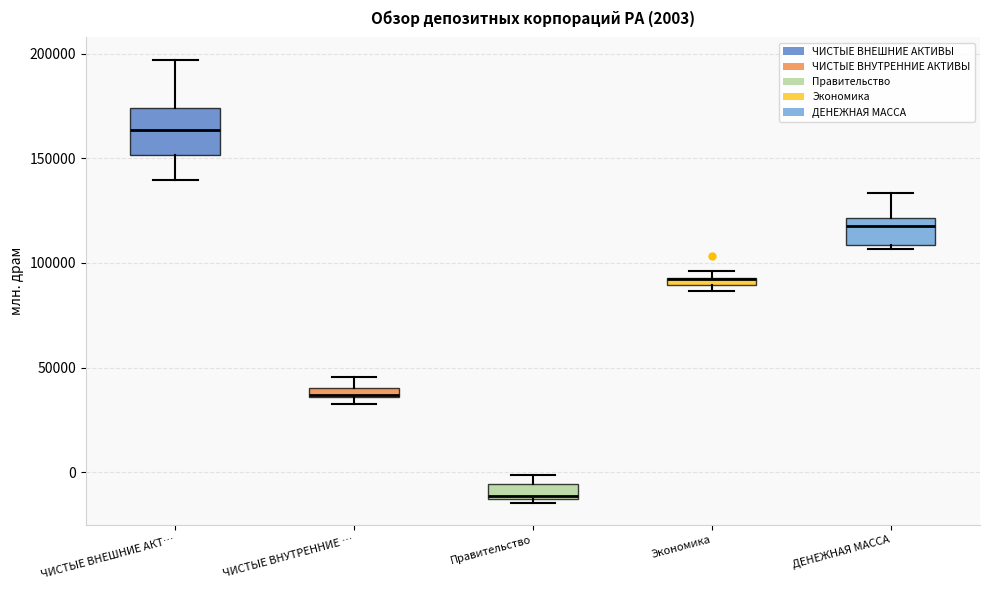

Which box is the tallest, from its lower edge to its upper edge?

ЧИСТЫЕ ВНЕШНИЕ АКТ…